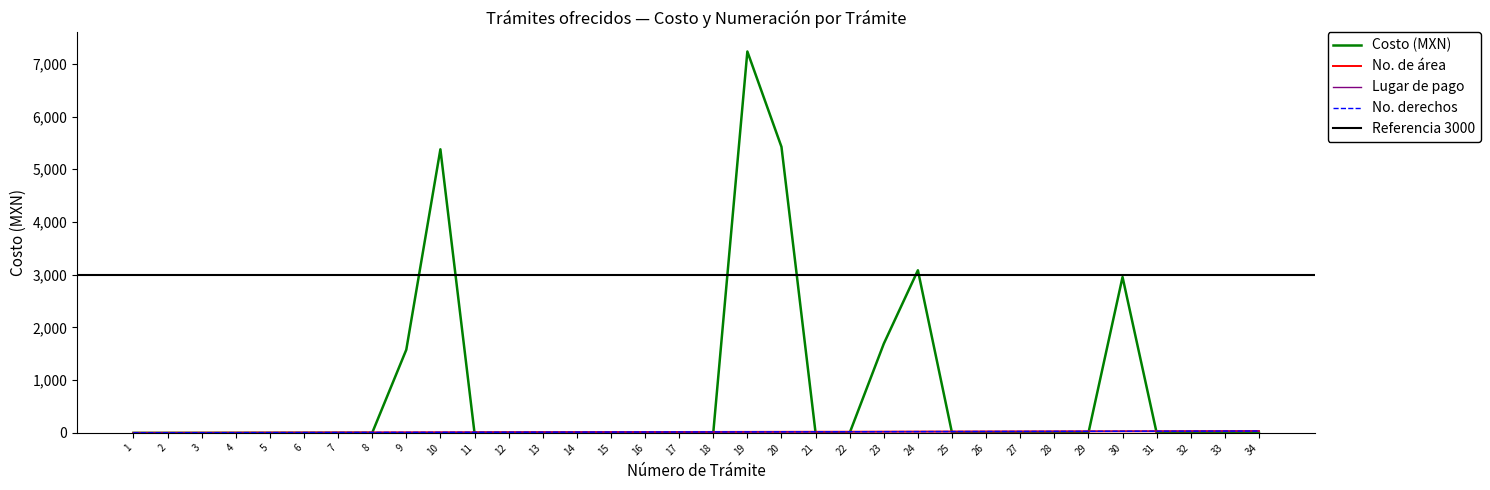

True or false: Costo (MXN) and Lugar de pago cross at least once.

True